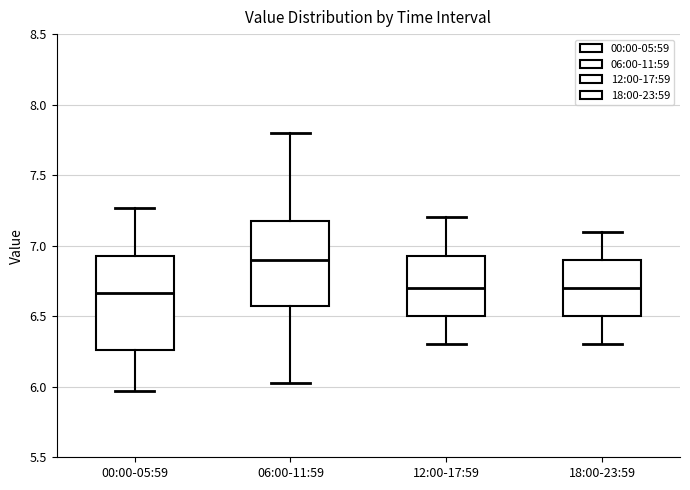

Where is the lower edge of the box for 06:00-11:59 on the y-axis? The values are not printed on the chart, so give them approximately, as read against the axis.

6.60